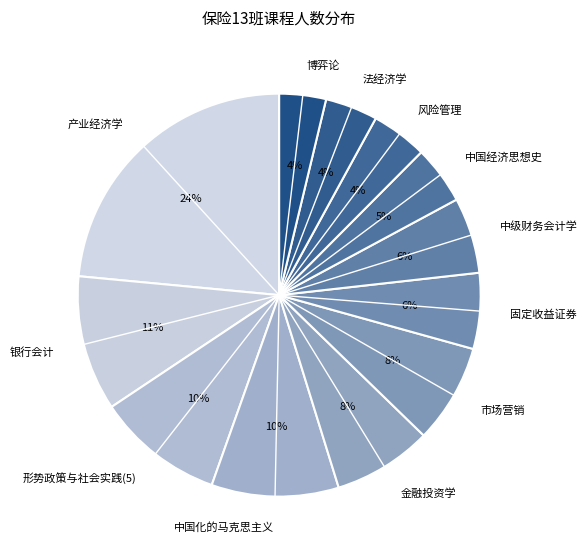

How many slices are in this pie chart?

12